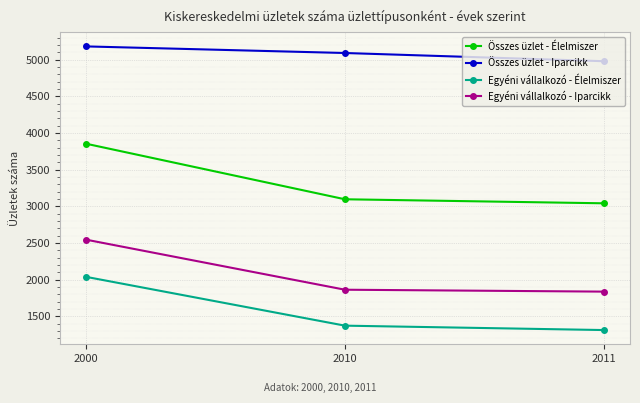

What is the sum of all Összes üzlet - Élelmiszer values?

9988